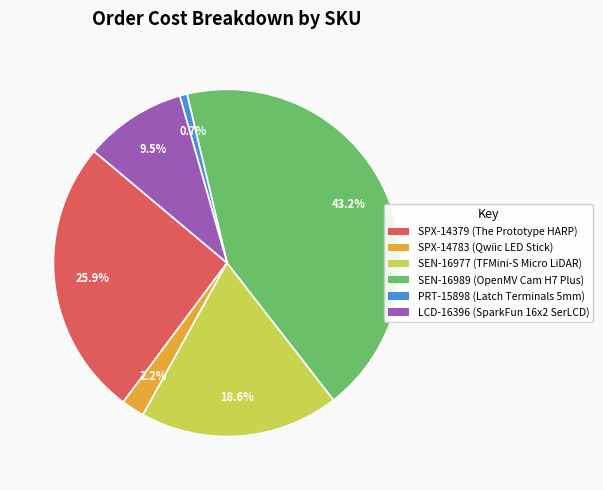

Which has a higher value, SPX-14783 or PRT-15898?

SPX-14783